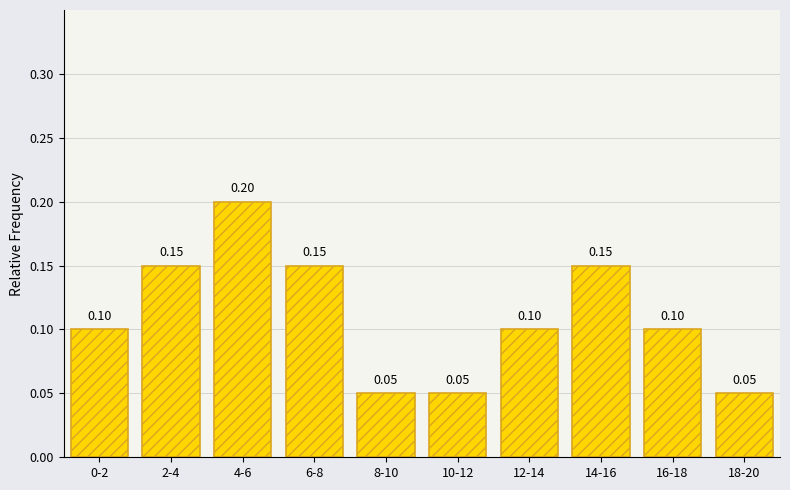

Between 0-2 and 6-8, which is larger?

6-8